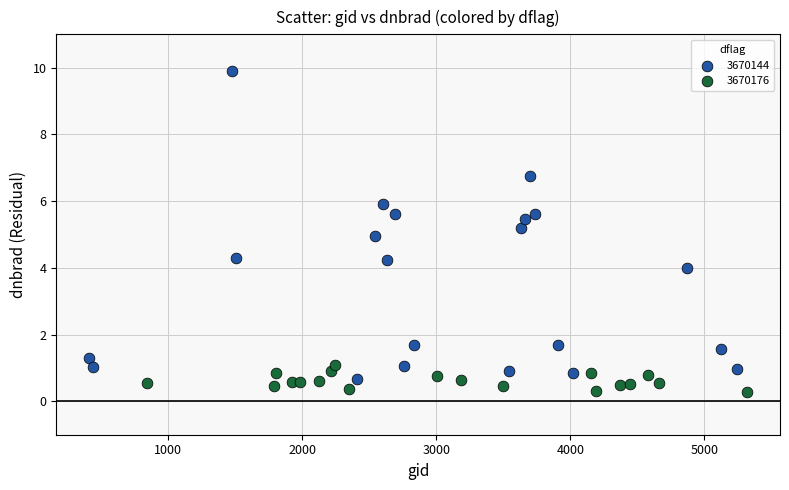

Which series has the largest Y range (max minus min)?

3670144